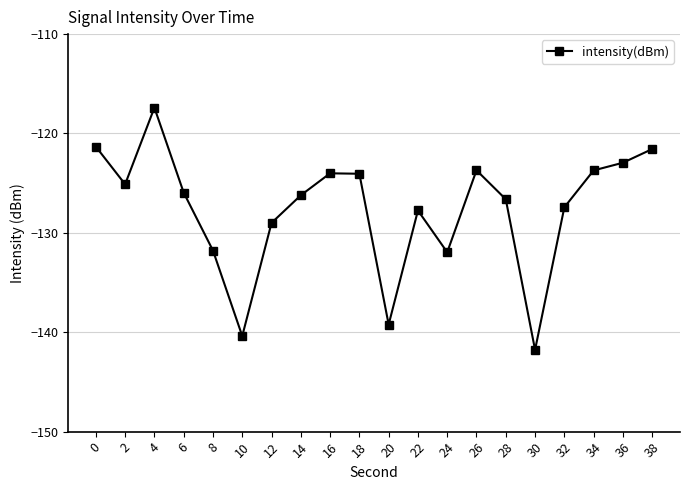

What is the sum of the values at 22 and 32?

-255.2